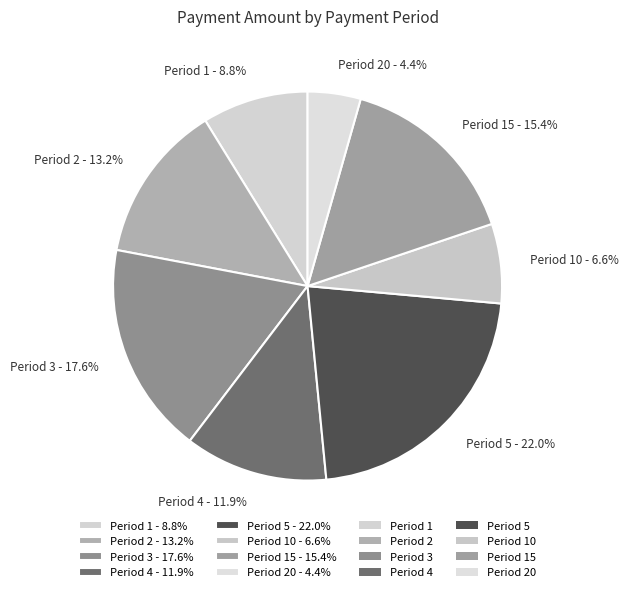

Is there a majority slice in this chart?

No